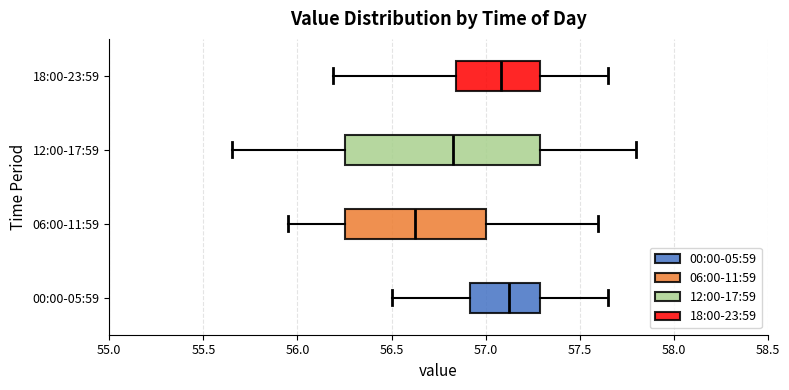

Comparing the boxes themselves (not the whiskers), which one is the widest?

12:00-17:59